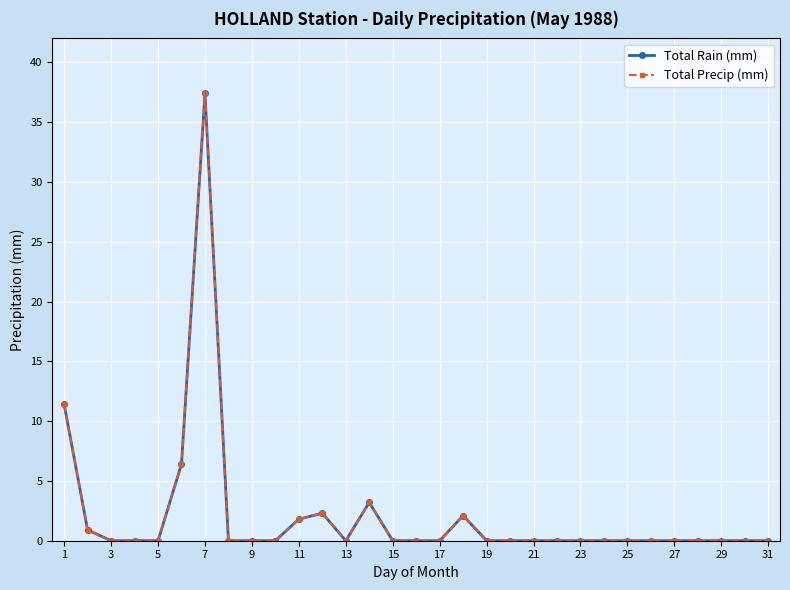

Does the chart have visible grid lines?

Yes